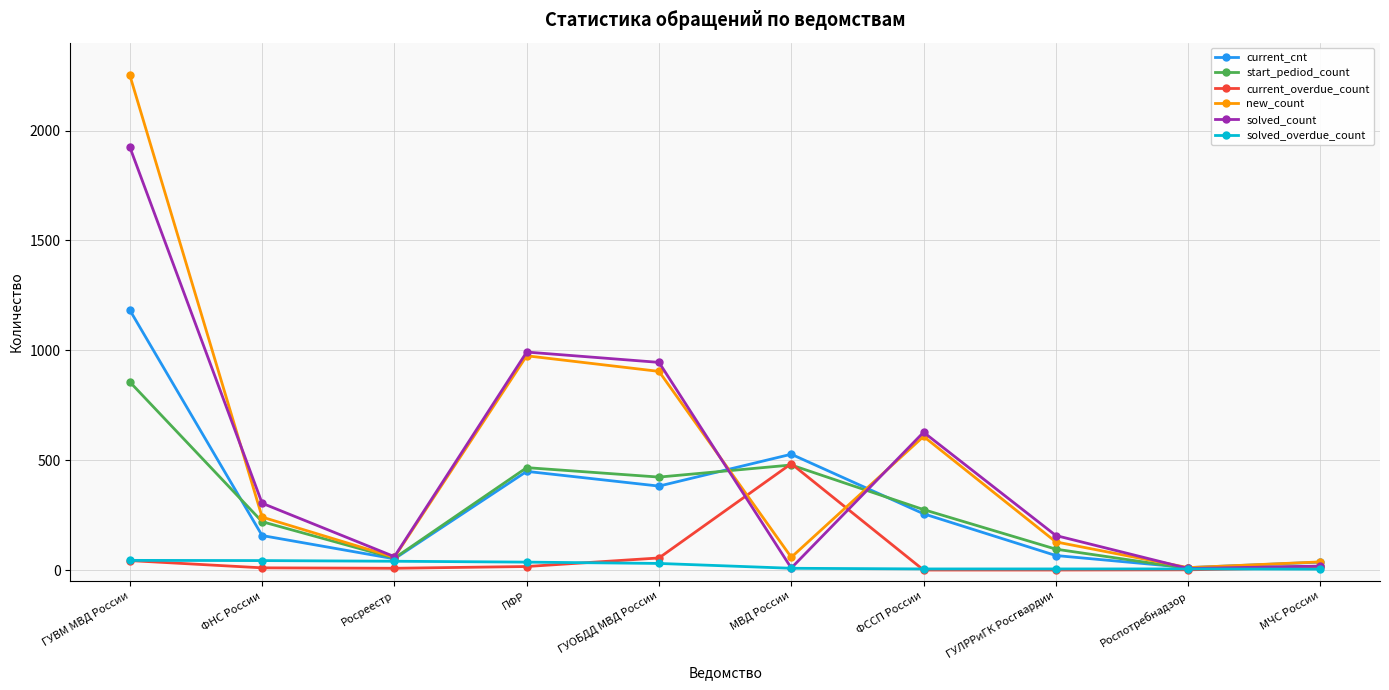

Which series changed the most between ФНС России and Роспотребнадзор?

solved_count